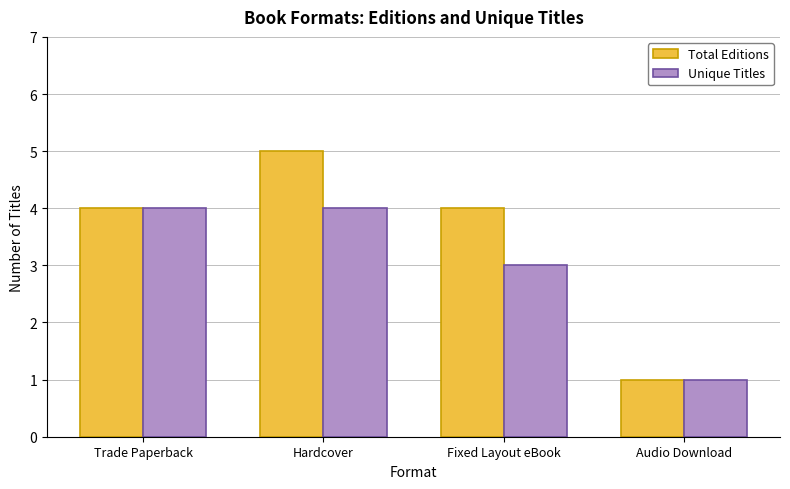

What is the highest value of the Total Editions series?

5